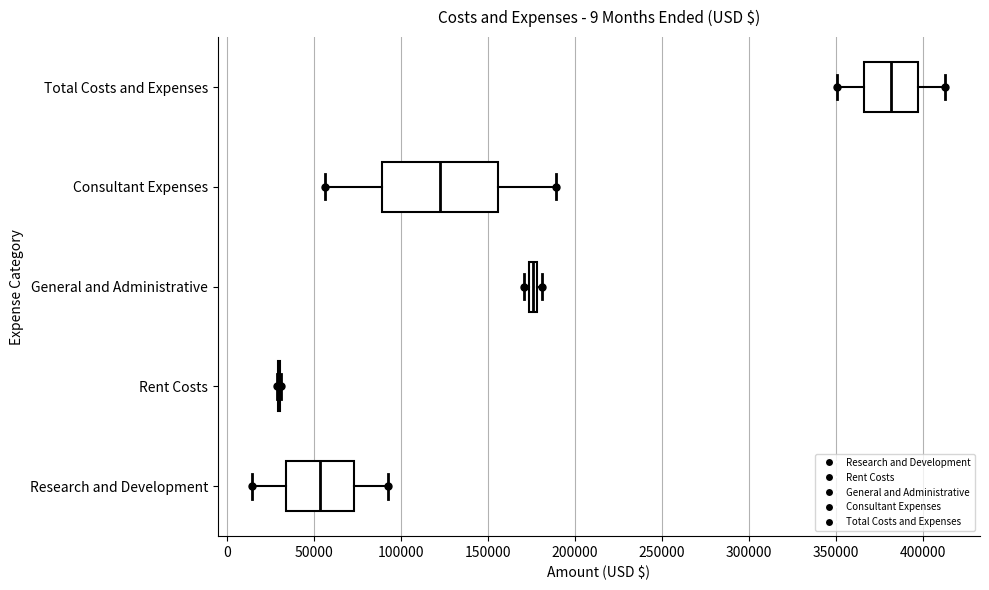

Which box is the widest, from its left edge to its right edge?

Consultant Expenses